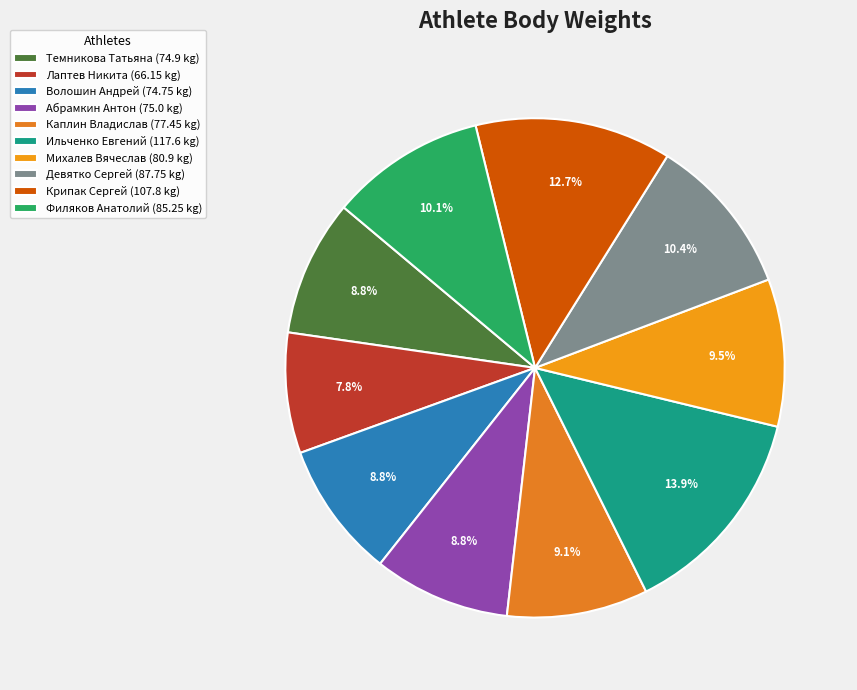

What percentage is NOT represented by Ильченко Евгений?

86.1%